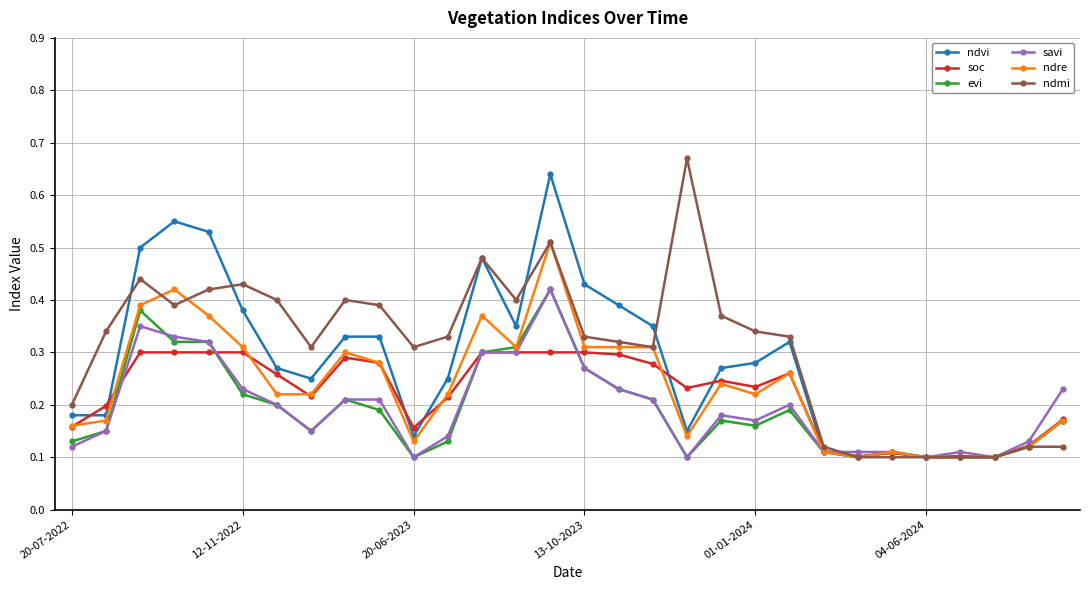

True or false: evi has more than 2 interior local peaks.

True